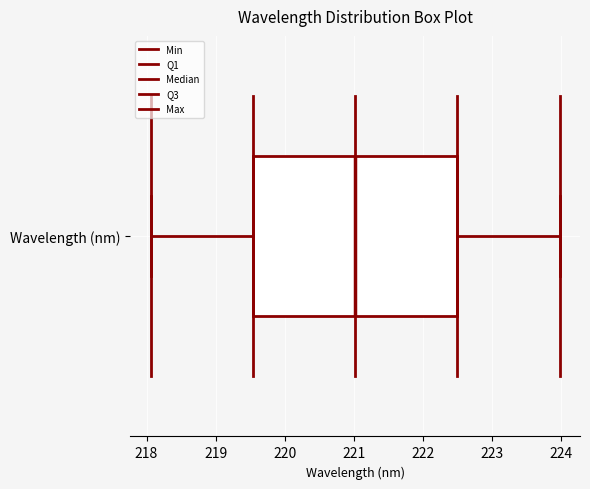

Read this box plot against the x-axis: the position of the median line, the range covered by the box, and the ends of both whiskers. The values are not printed on the chart, so give them approximately, as read against the axis.

median 221.0, box 219.5 to 222.5, whiskers 218.1 to 224.0